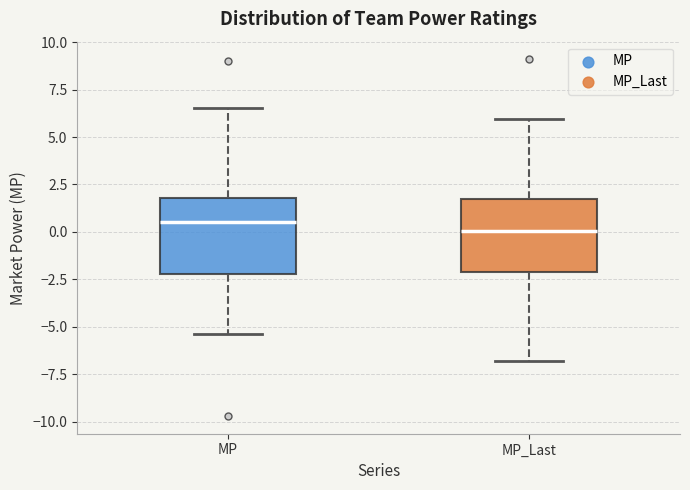

Reading left to right, read every box against the y-axis: the position of its median line, the range the box covers, and the ends of its whiskers. The values are not printed on the chart, so give them approximately, as read against the axis.

MP: median 0.5, box -2.0 to 2.0, whiskers -5.5 to 6.5
MP_Last: median 0.0, box -2.0 to 1.5, whiskers -7.0 to 6.0